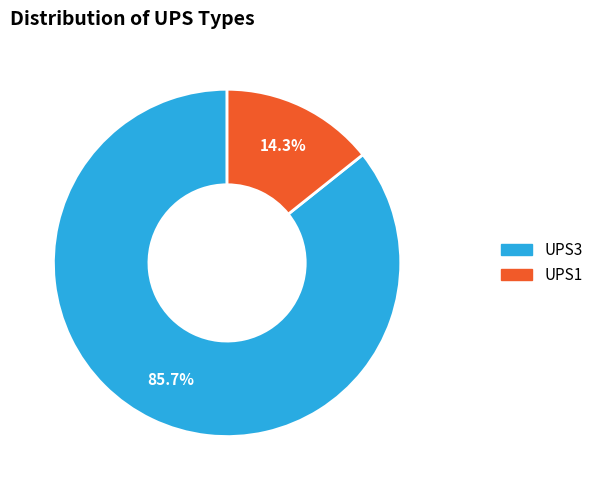

To the nearest percent, what is the combined percentage of UPS1 and UPS3?

100%